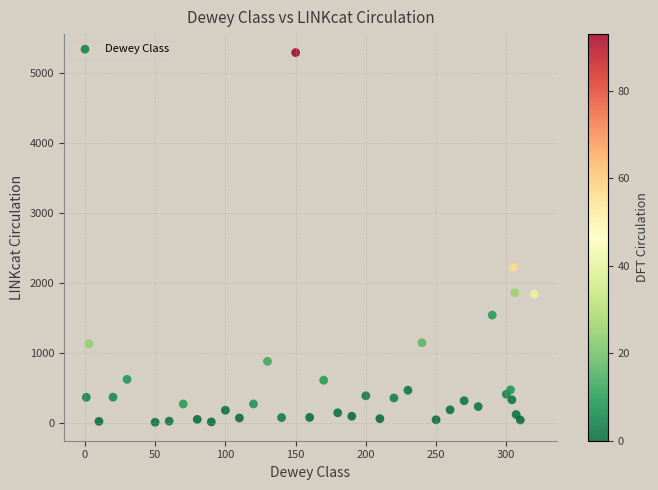

What Y value in the scatter plot is closest to 2649?

2222